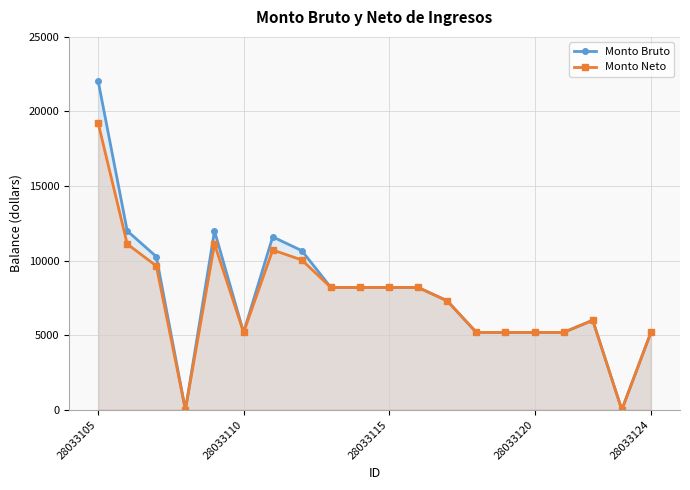

Rank the series by their maximum value, from highest to lowest.

Monto Bruto, Monto Neto